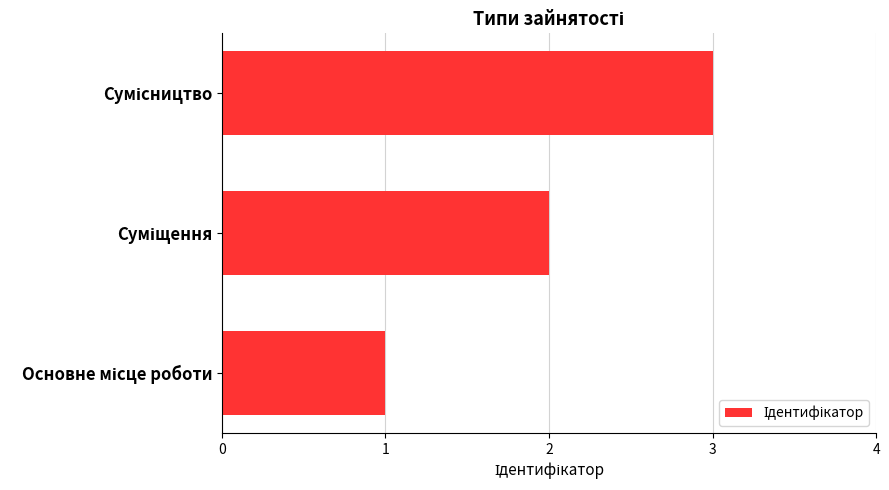

What is the sum of all values?

6